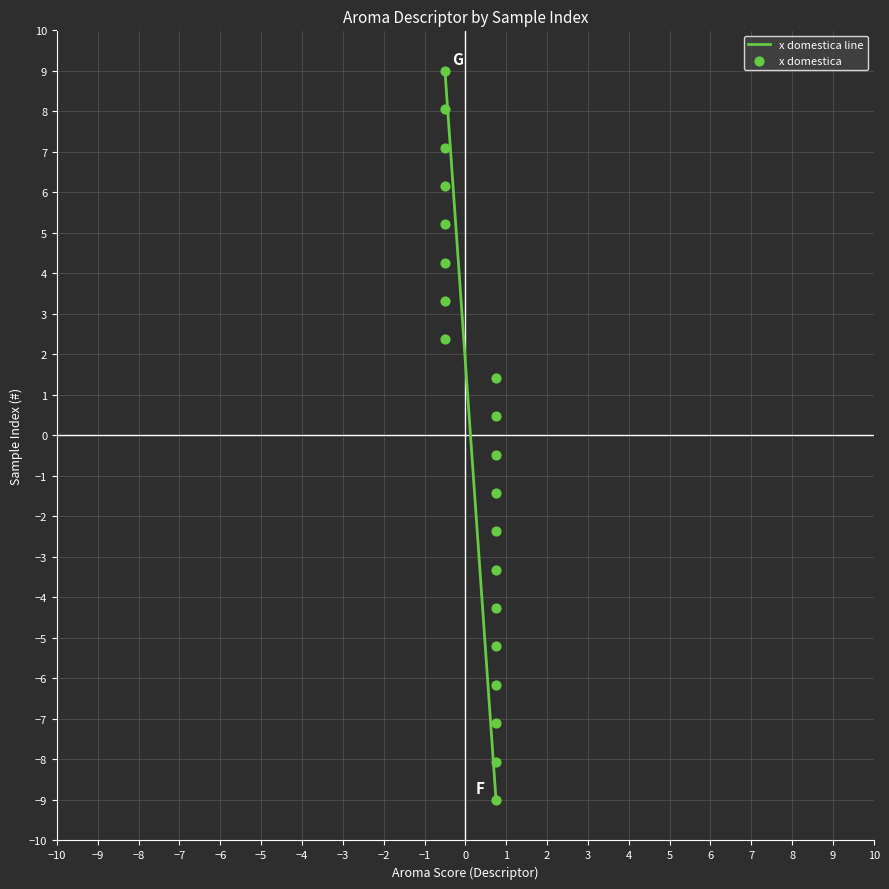

What is the range of X values (max minus min)?

1.2